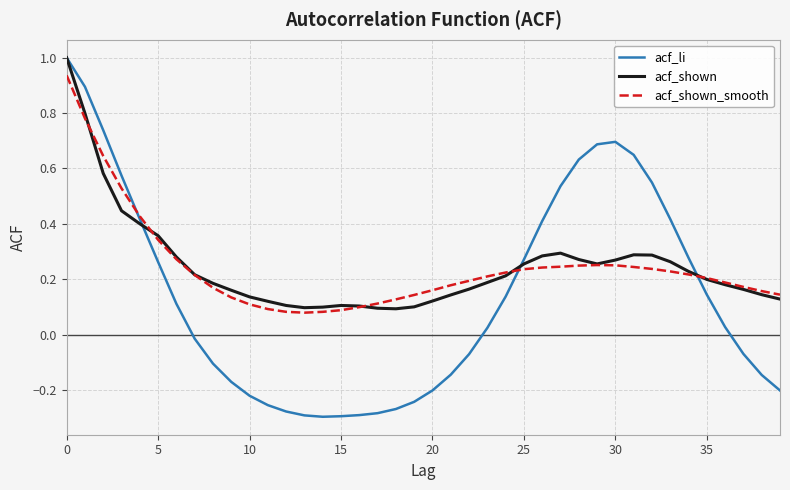

Which series has the largest range (max minus min)?

acf_li